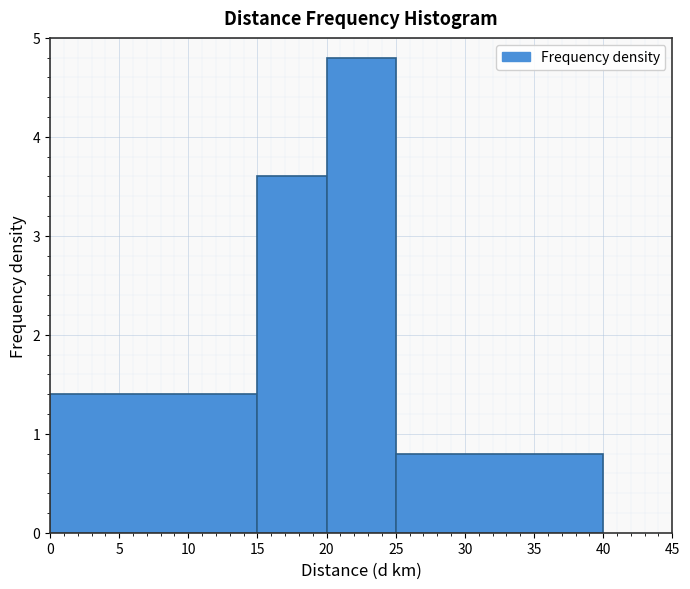

Reading left to right, list every bar in this chart as the range it spans on the x-axis followed by its height. The values are not printed on the chart, so give them approximately, as read against the axis.

0 to 15: 1.4
15 to 20: 3.6
20 to 25: 4.8
25 to 40: 0.8